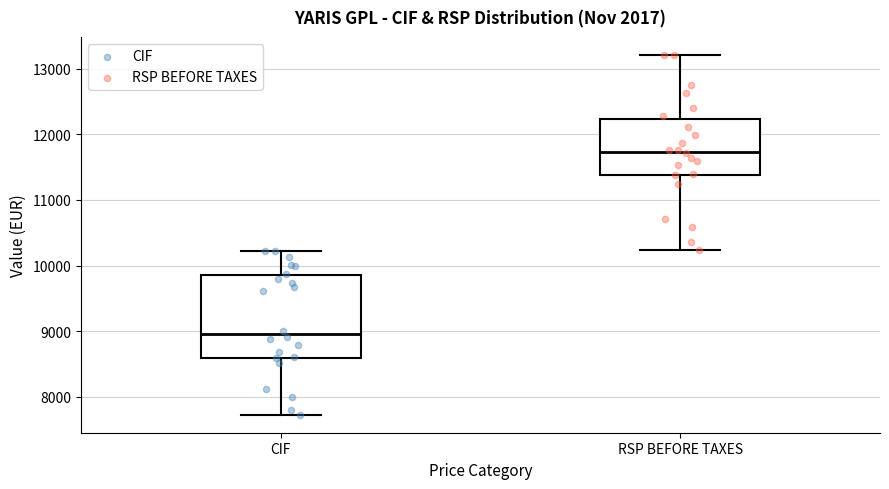

Which box is the tallest, from its lower edge to its upper edge?

CIF